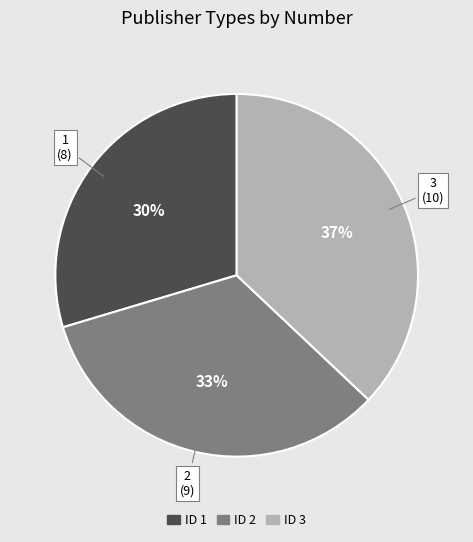

Is there any slice that represents more than half of the pie?

No